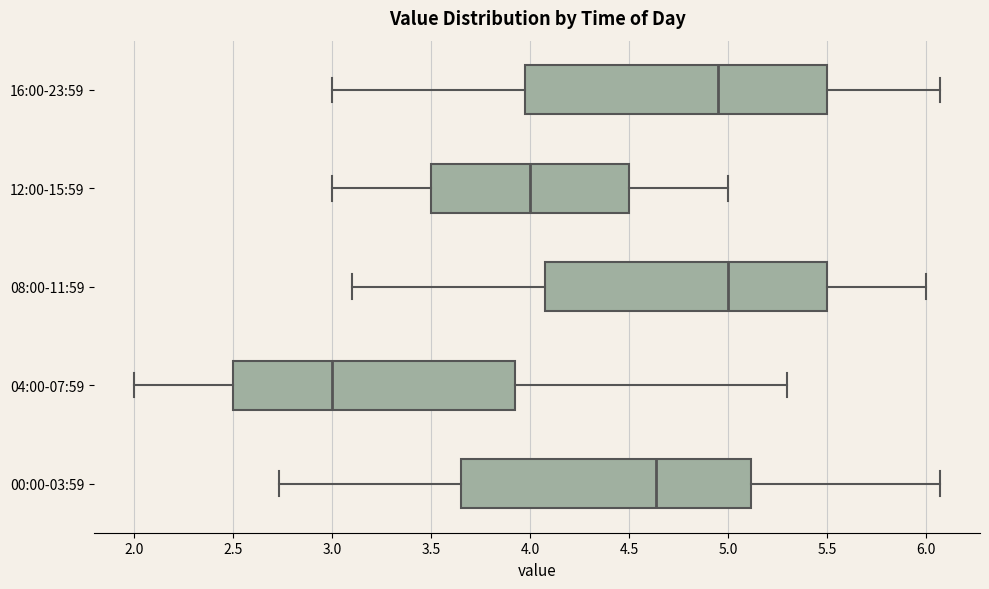

Which box is the widest, from its left edge to its right edge?

16:00-23:59